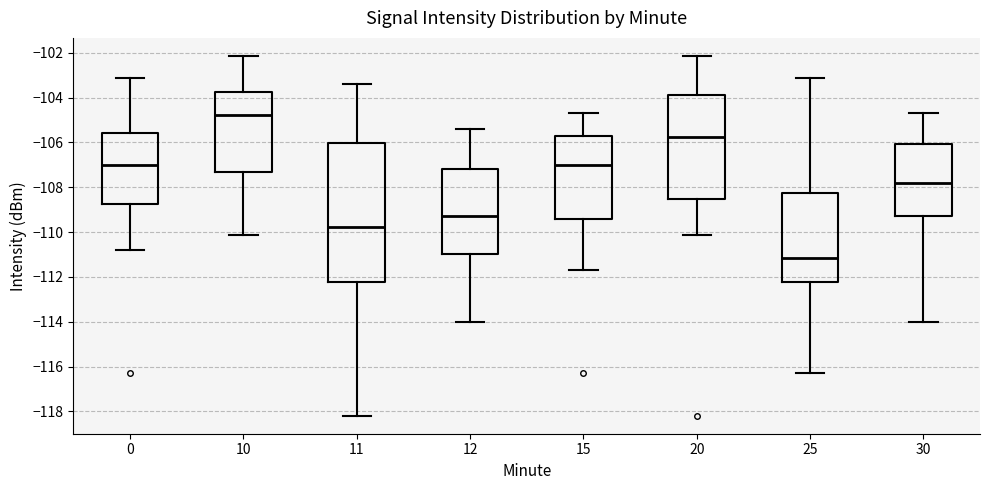

Reading left to right, read every box against the y-axis: the position of its median line, the range the box covers, and the ends of its whiskers. The values are not printed on the chart, so give them approximately, as read against the axis.

0: median -107.0, box -108.8 to -105.6, whiskers -110.8 to -103.2
10: median -104.8, box -107.4 to -103.8, whiskers -110.2 to -102.2
11: median -109.8, box -112.2 to -106.0, whiskers -118.2 to -103.4
12: median -109.2, box -111.0 to -107.2, whiskers -114.0 to -105.4
15: median -107.0, box -109.4 to -105.8, whiskers -111.6 to -104.6
20: median -105.8, box -108.6 to -104.0, whiskers -110.2 to -102.2
25: median -111.2, box -112.2 to -108.2, whiskers -116.2 to -103.2
30: median -107.8, box -109.2 to -106.0, whiskers -114.0 to -104.6